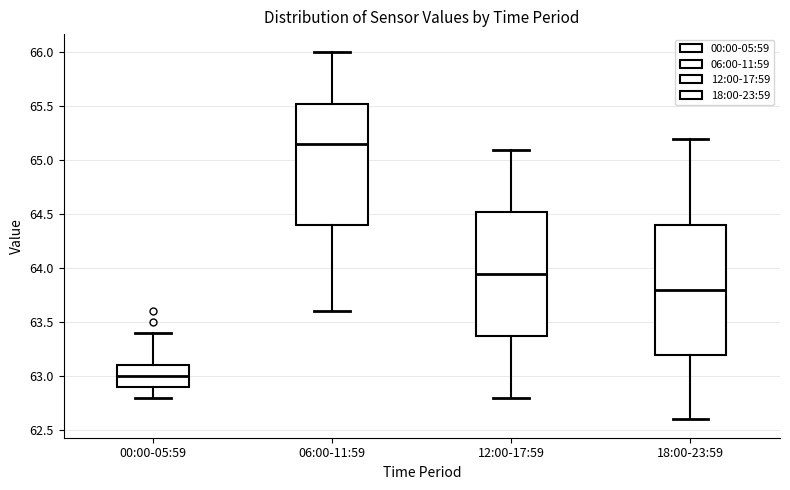

Where does the median line of the box for 12:00-17:59 sit on the y-axis? The values are not printed on the chart, so give them approximately, as read against the axis.

63.95